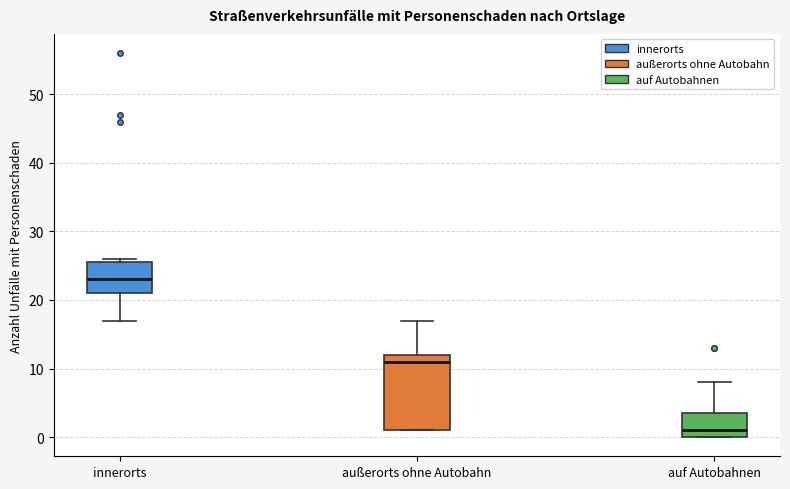

Reading left to right, read every box against the y-axis: the position of its median line, the range the box covers, and the ends of its whiskers. The values are not printed on the chart, so give them approximately, as read against the axis.

innerorts: median 23, box 21 to 26, whiskers 17 to 26 (just above the box's upper edge)
außerorts ohne Autobahn: median 11, box 1 to 12, whiskers 1 to 17
auf Autobahnen: median 1, box 0 to 4, whiskers 0 to 8